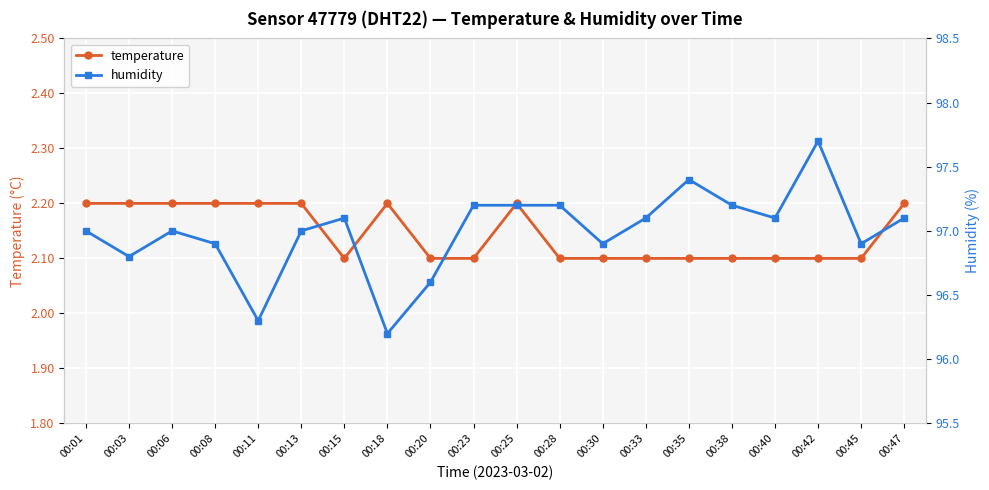

What is the maximum value for humidity?

97.7